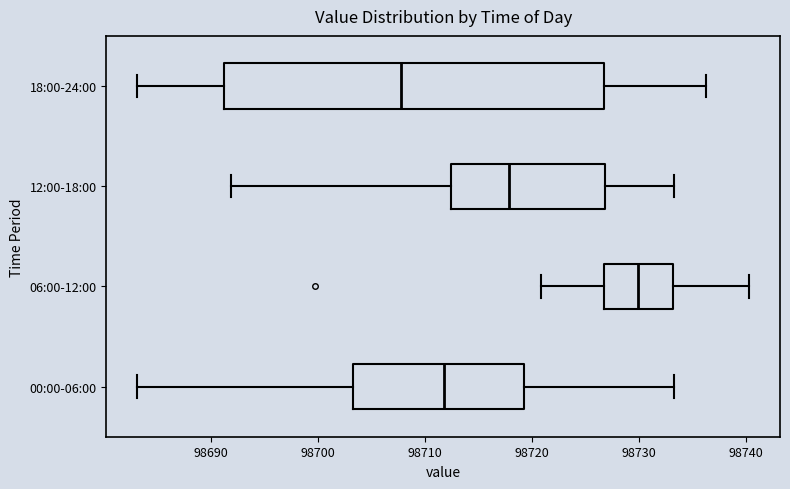

Comparing the boxes themselves (not the whiskers), which one is the widest?

18:00-24:00